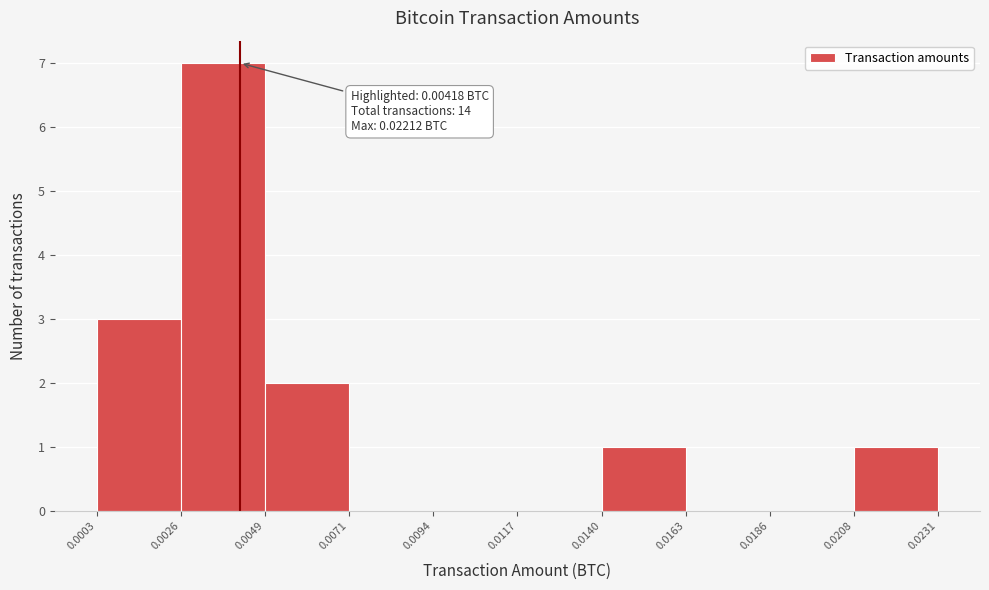

Which range on the x-axis has the tallest bar?

0.0026 to 0.0049